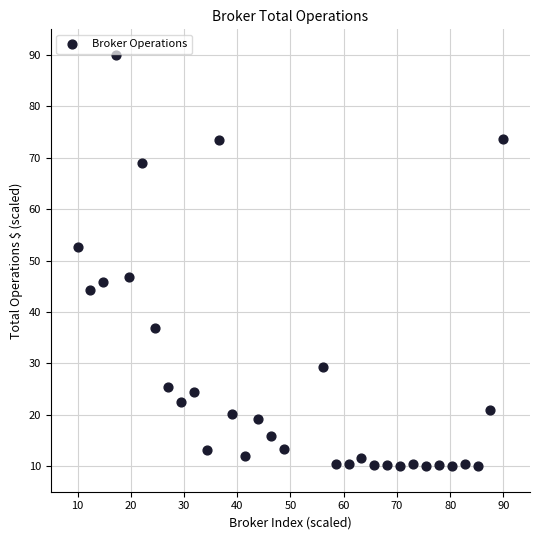

What is the range of Y values (max minus min)?

80.0